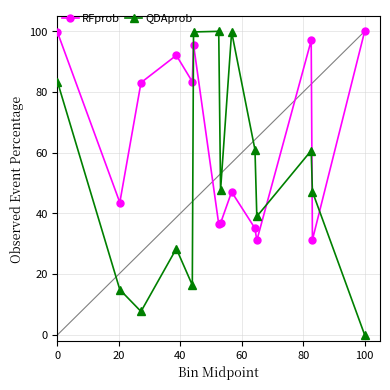

What is the highest value of the QDAprob series?

100.0